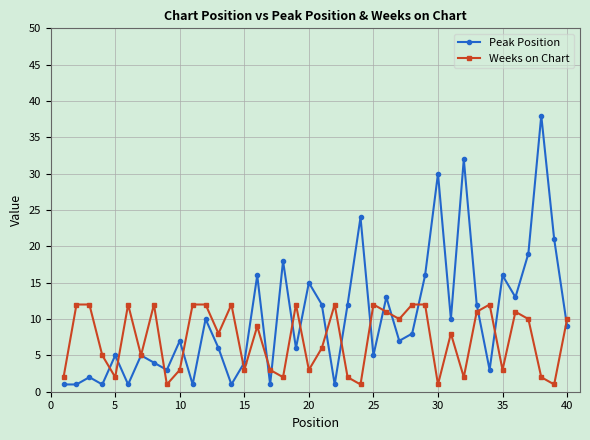

Which series has the largest total across all categories?

Peak Position